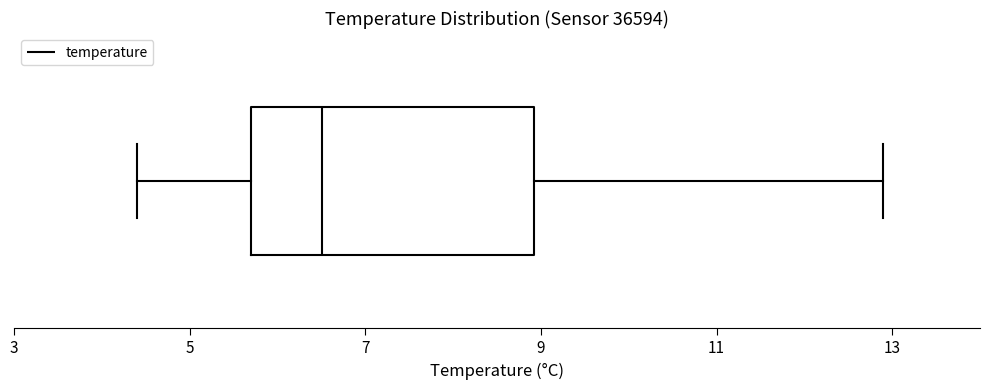

Read this box plot against the x-axis: the position of the median line, the range covered by the box, and the ends of both whiskers. The values are not printed on the chart, so give them approximately, as read against the axis.

median 6.6, box 5.8 to 9.0, whiskers 4.4 to 13.0